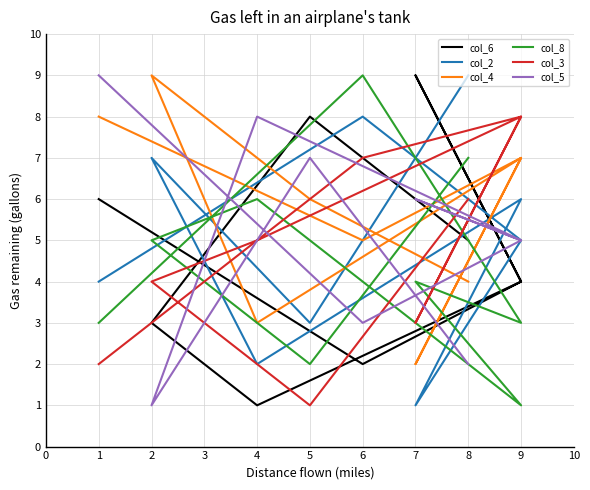

At which category is the sum across all series the highest?

6